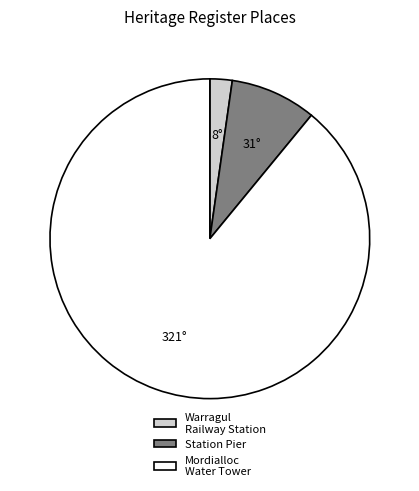

What is the smallest slice in the pie chart?

Warragul Railway Station